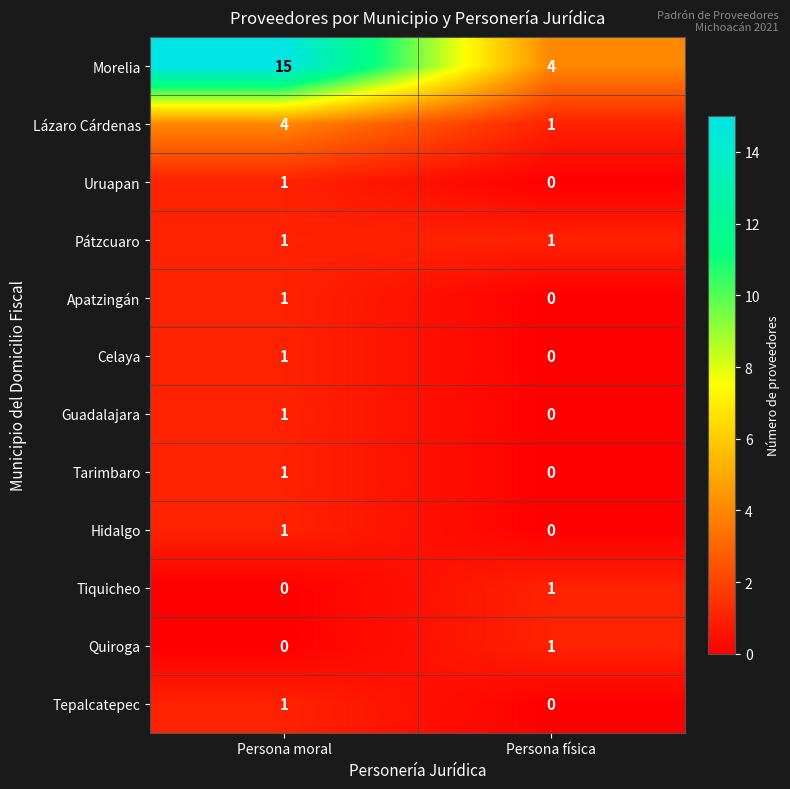

The Guadalajara series shows 0 at Persona física. True or false?

True